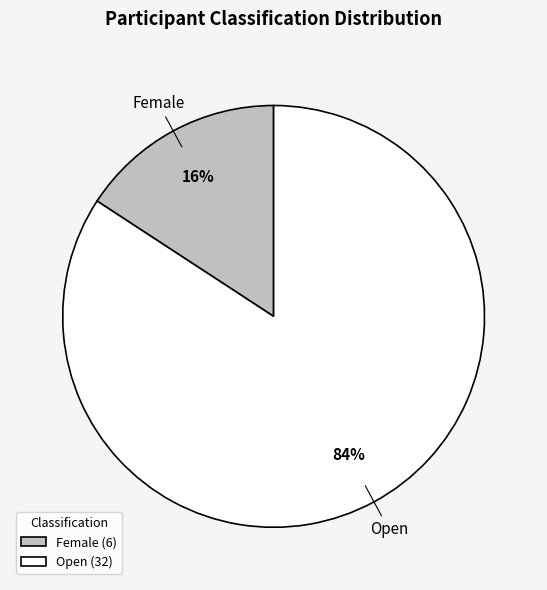

To the nearest percent, what is the difference between the Open and Female slice percentages?

68%